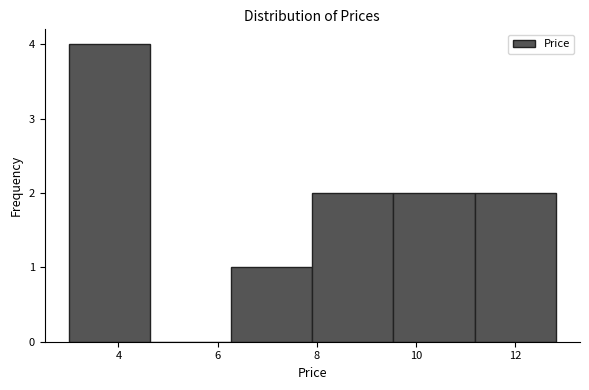

How tall is the bar that spans 8.0 to 9.6 on the x-axis? Neither the bar edges nor the heights are printed on the chart, so give them approximately, as read against the axes.

2